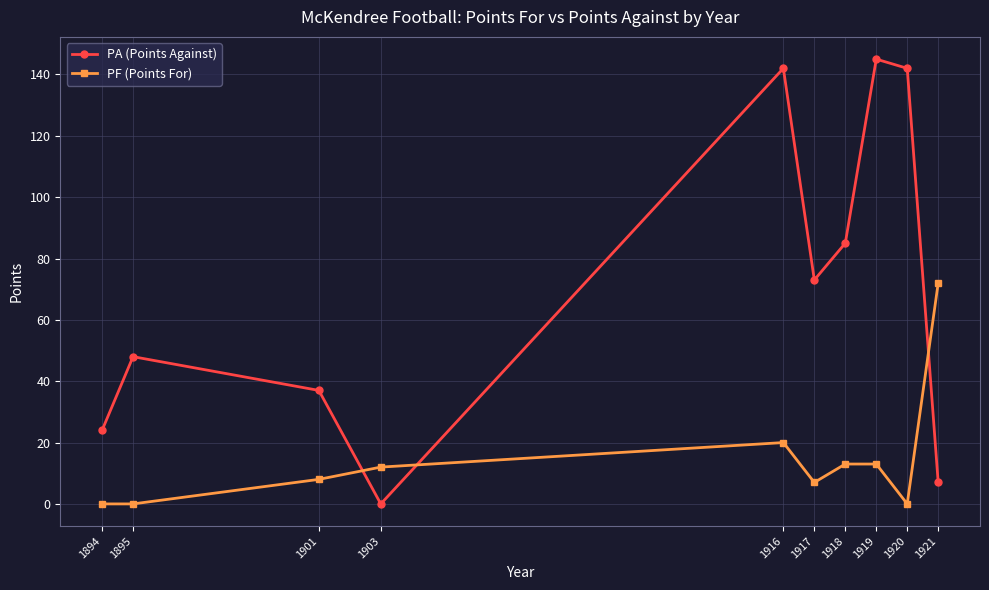

What is the maximum value for PA (Points Against)?

145